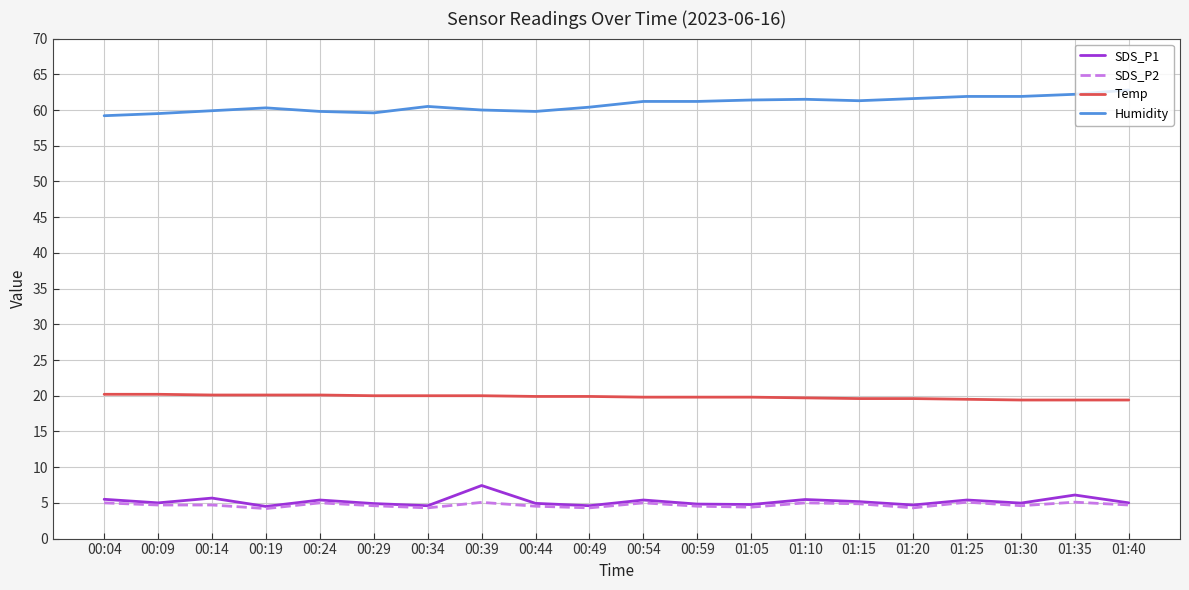

True or false: Temp and Humidity cross at least once.

False